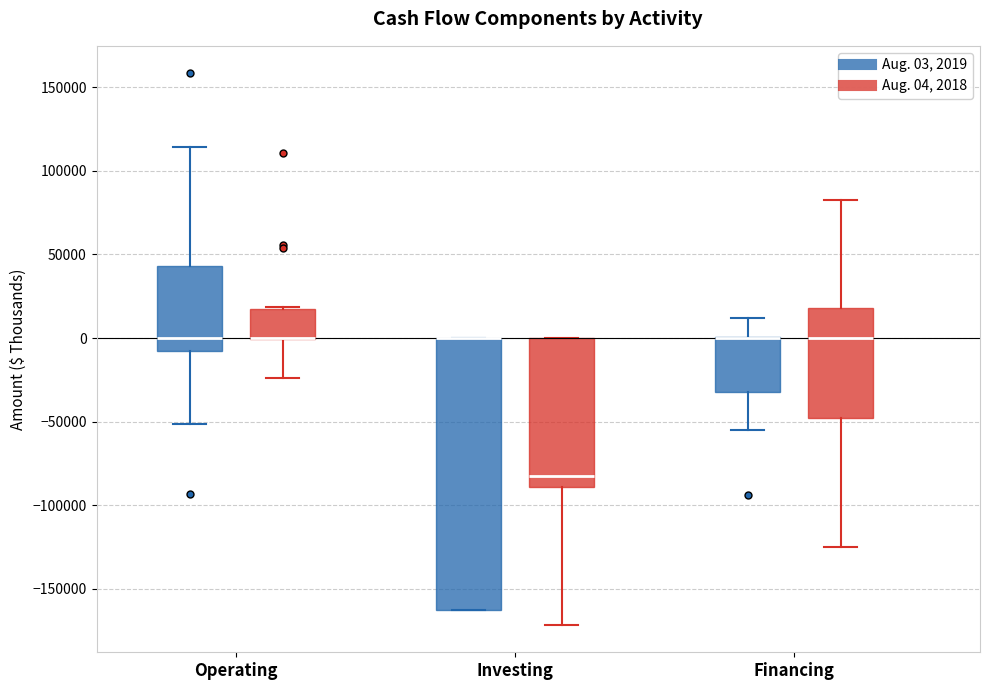

Reading left to right, transcribe this box plot: for each box, give where its median line is, the range the box spans, and where its two whiskers end, as read against the y-axis. The values are not printed on the chart, so give them approximately, as read against the axis.

Operating (Aug. 03, 2019): median 0, box -10000 to 45000, whiskers -50000 to 115000
Operating (Aug. 04, 2018): median 0 (drawn on the box's lower edge), box 0 to 15000, whiskers -25000 to 20000
Investing (Aug. 03, 2019): median 0 (drawn on the box's upper edge), box -165000 to 0, whiskers -165000 to 0
Investing (Aug. 04, 2018): median -85000, box -90000 to 0, whiskers -170000 to 0
Financing (Aug. 03, 2019): median 0 (drawn on the box's upper edge), box -30000 to 0, whiskers -55000 to 10000
Financing (Aug. 04, 2018): median 0, box -50000 to 20000, whiskers -125000 to 85000